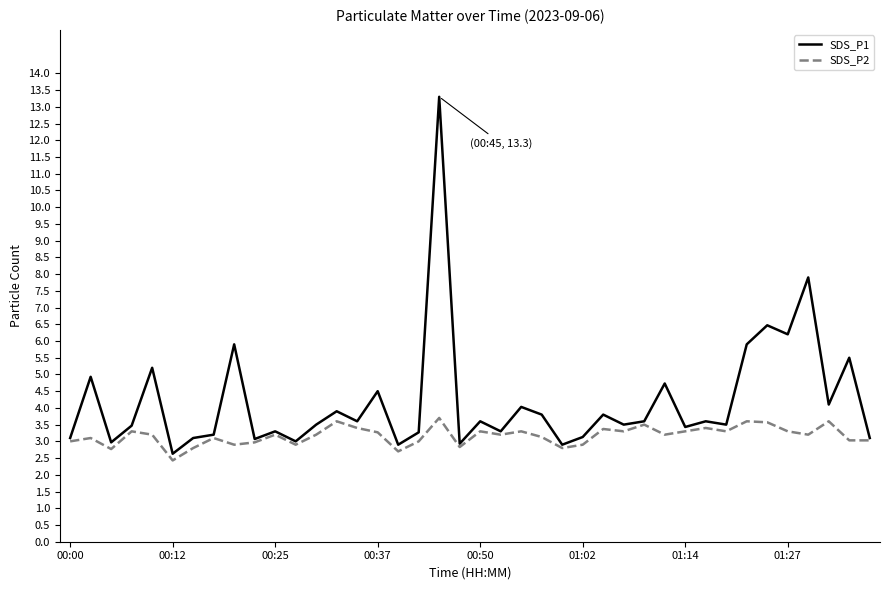

Which series has the widest spread of values?

SDS_P1